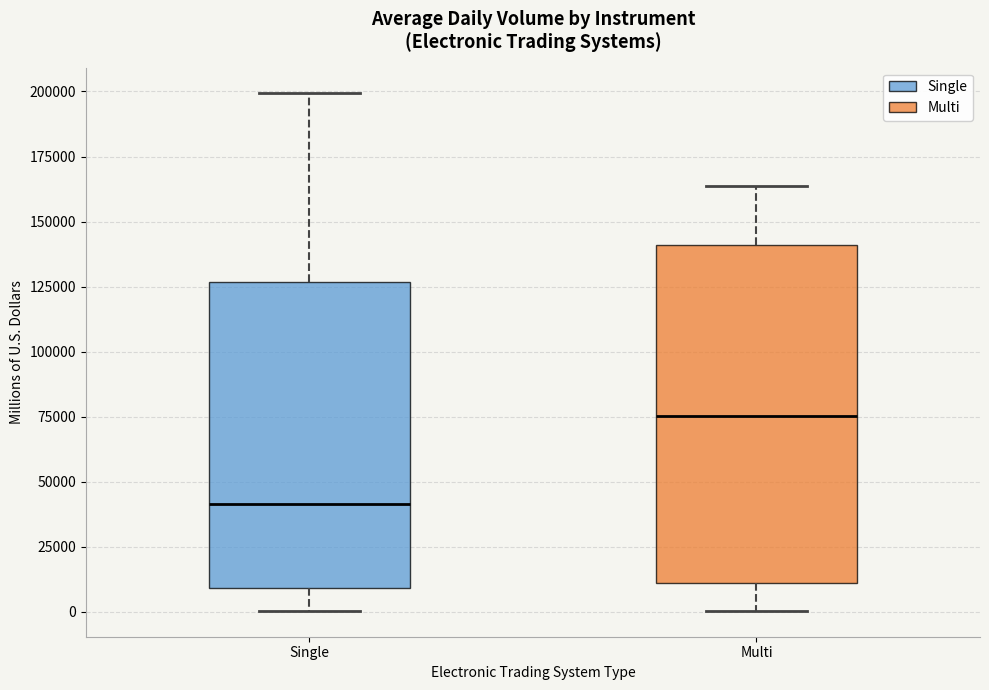

Which box's median line is the lowest?

Single